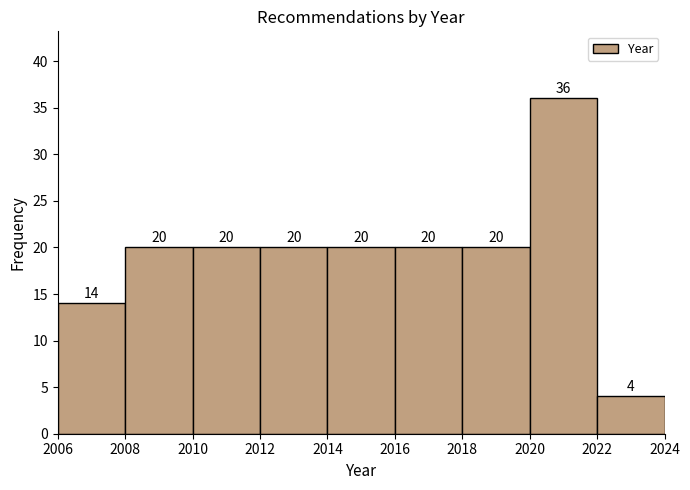

Reading left to right, transcribe this chart: for each bar, give the range it covers on the x-axis and its height.

2006 to 2008: 14
2008 to 2010: 20
2010 to 2012: 20
2012 to 2014: 20
2014 to 2016: 20
2016 to 2018: 20
2018 to 2020: 20
2020 to 2022: 36
2022 to 2024: 4